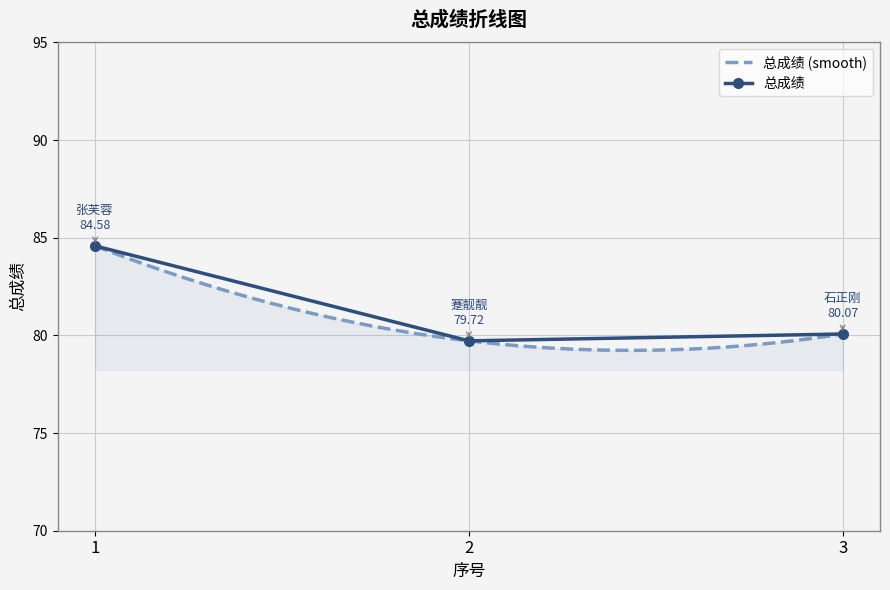

What is the change in value from 1 to 2?

-4.9